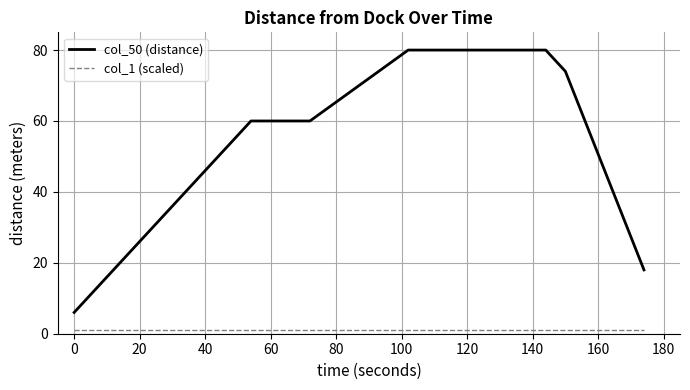

Reading left to right, what are all the values shown in this chart?

col_50 (distance): 6	12	18	24	30	36	42	48	54	60	60	60	60	64	68	72	76	80	80	80	80	80	80	80	80	74	60	46	32	18
col_1 (scaled): 1	1	1	1	1	1	1	1	1	1	1	1	1	1	1	1	1	1	1	1	1	1	1	1	1	1	1	1	1	1